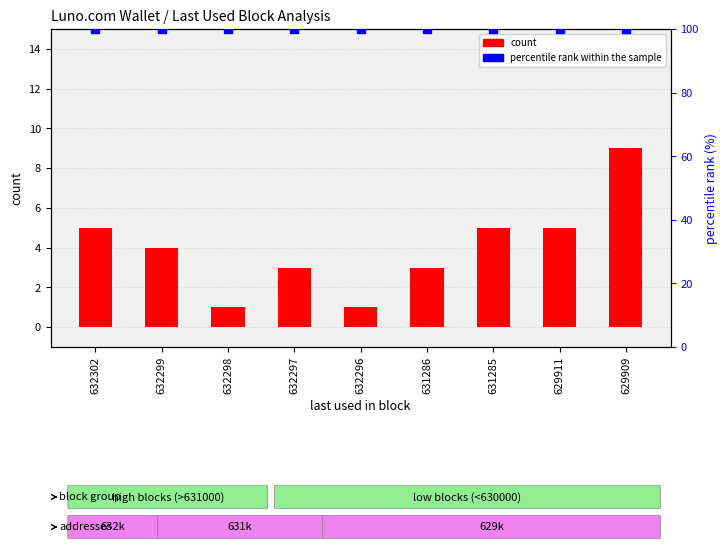

Which series reaches the minimum Y coordinate?

count